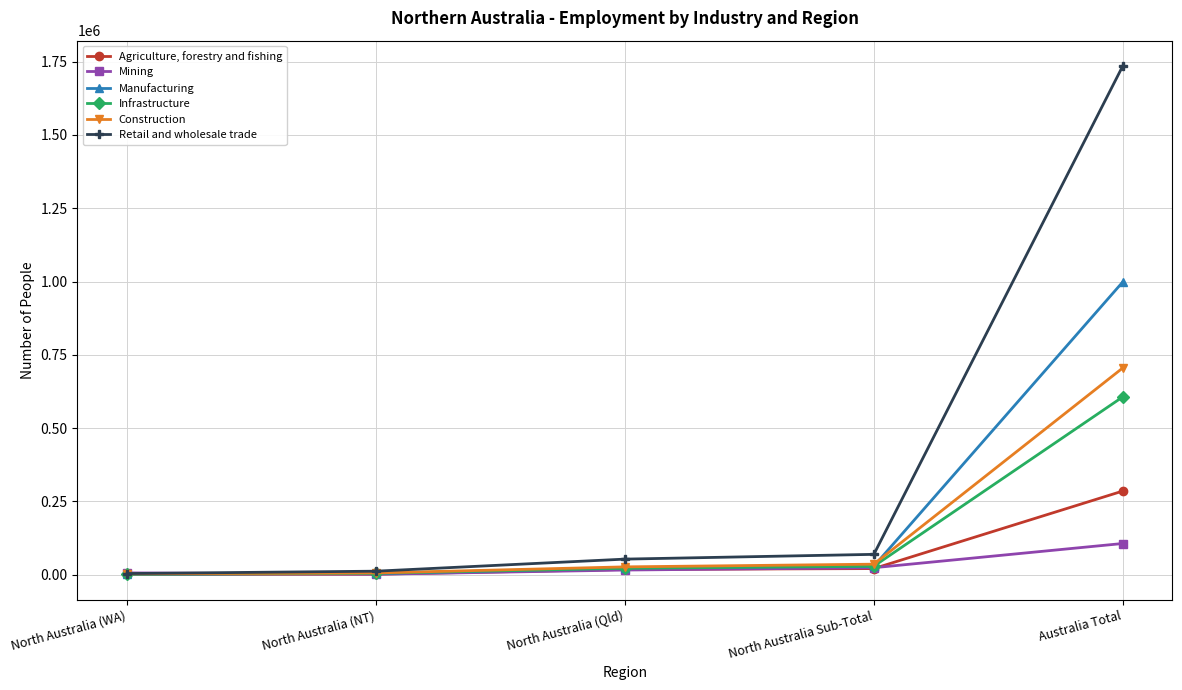

In Mining, how many points are lower than both neighbors (excluding endpoints)?

1